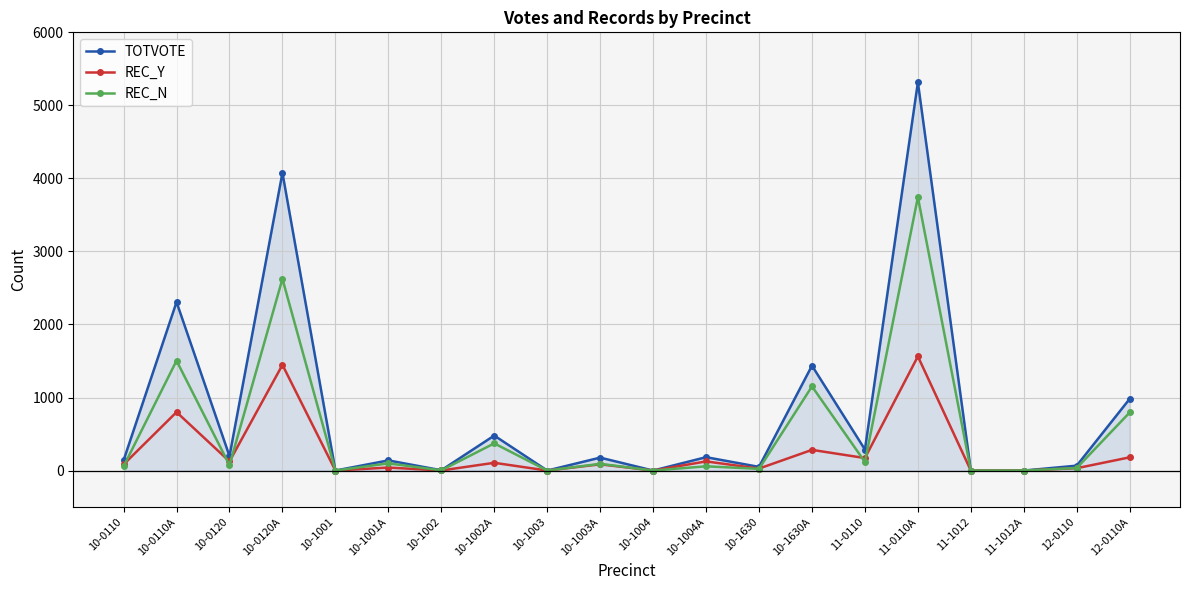

The TOTVOTE series shows 982 at 12-0110A. True or false?

True